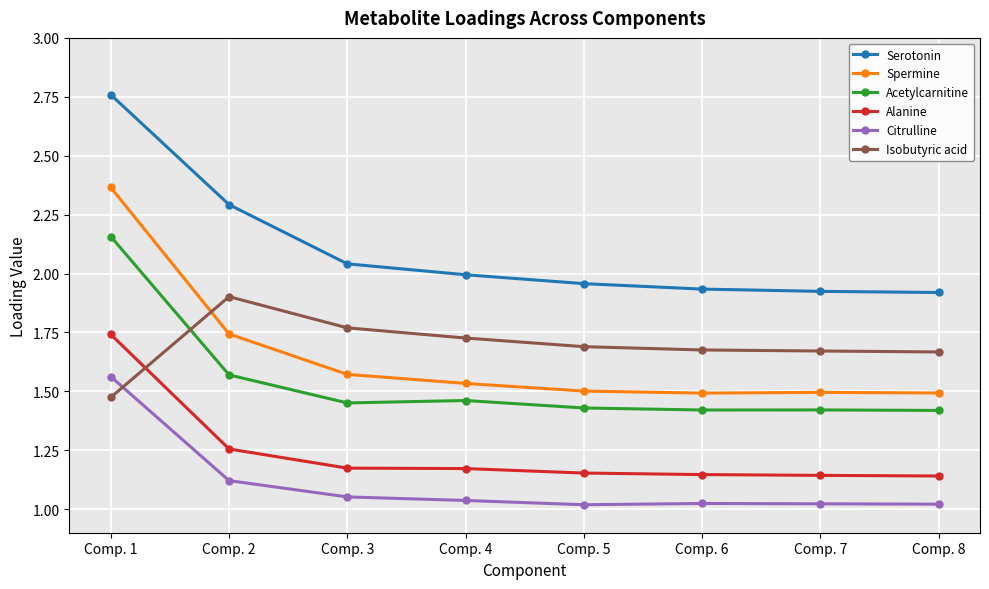

True or false: Isobutyric acid and Spermine cross at least once.

True